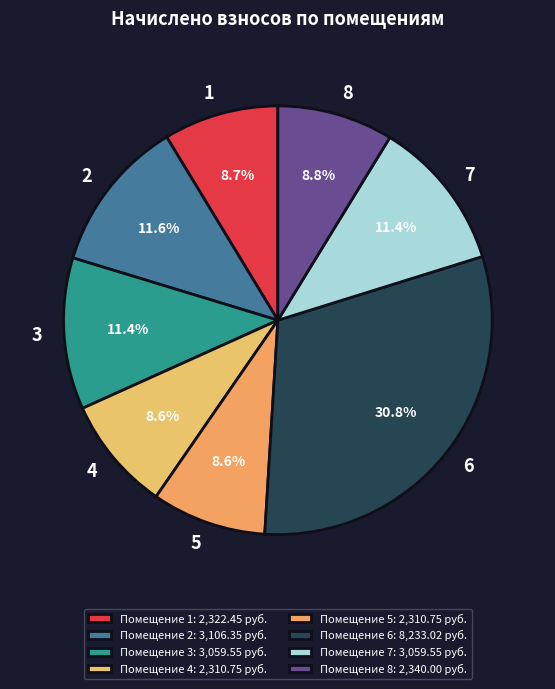

What percentage is the 6 slice, to the nearest percent?

31%